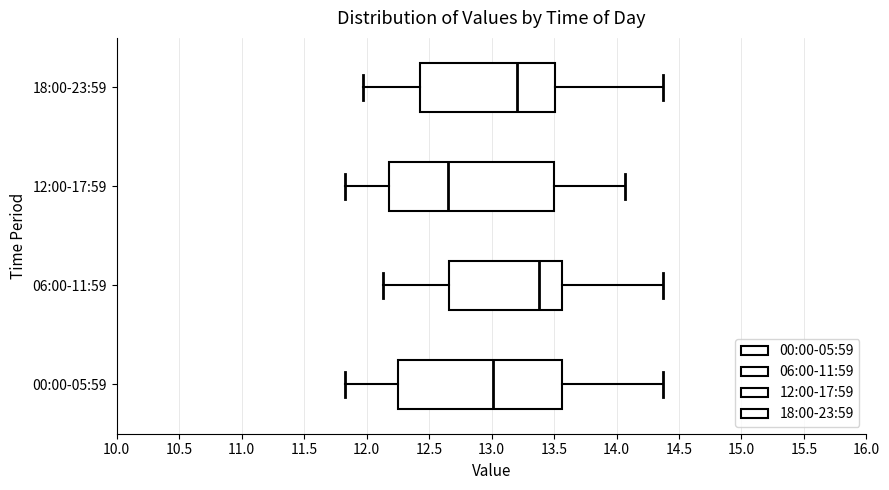

Which box has the furthest to the right median line?

06:00-11:59